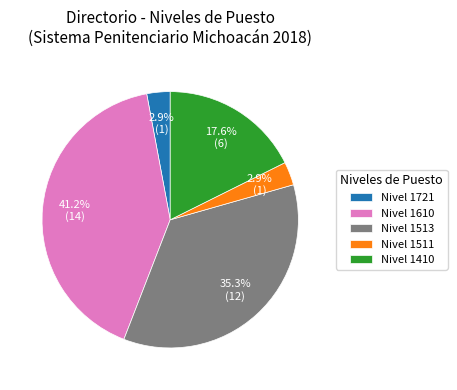

What is the total percentage of Nivel 1721 and Nivel 1610?

44.1%